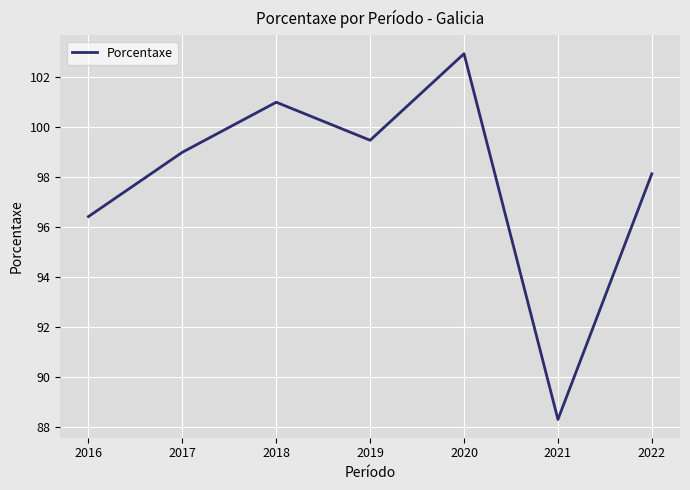

Reading right to left, transcribe all the data shown in this chart.

2022=98.1	2021=88.3	2020=102.9	2019=99.5	2018=101.0	2017=99.0	2016=96.4